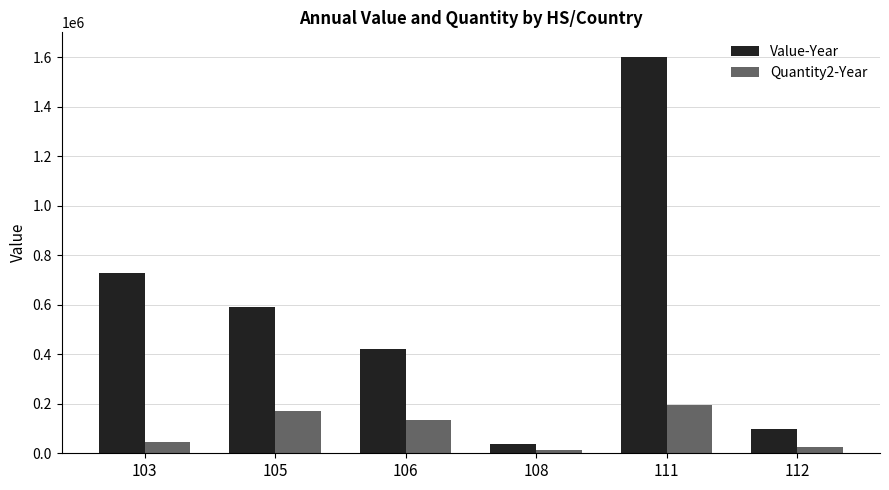

Which series has the largest total across all categories?

Value-Year